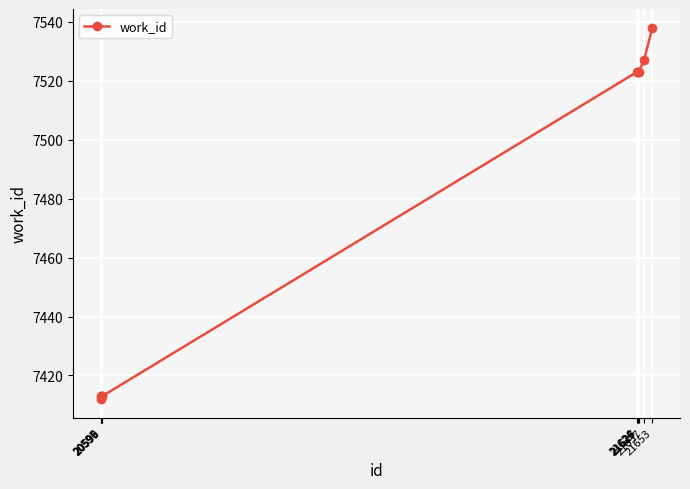

Reading right to left, extract all data points from this chart.

21653=7538	21637=7527	21627=7523	21626=7523	21625=7523	21624=7523	20599=7413	20598=7413	20597=7413	20596=7412